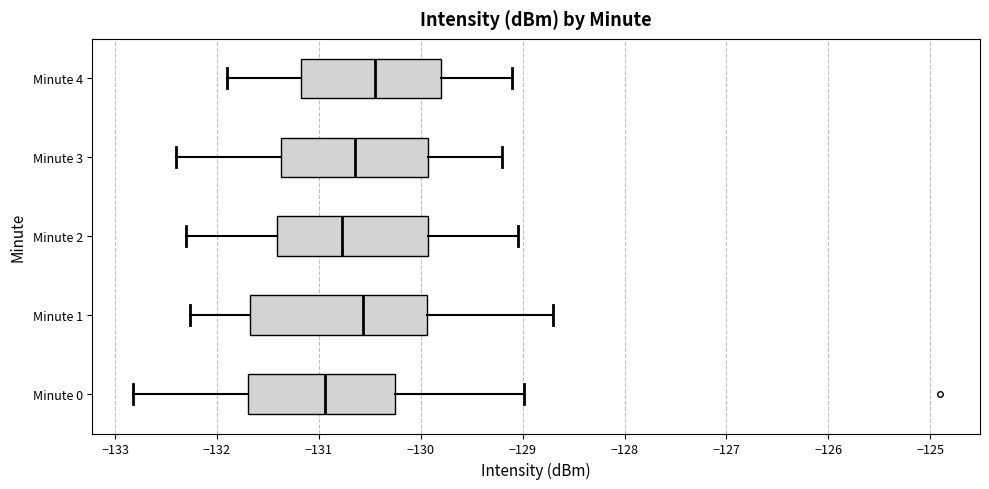

Reading bottom to top, read every box against the x-axis: the position of its median line, the range the box covers, and the ends of its whiskers. The values are not printed on the chart, so give them approximately, as read against the axis.

Minute 0: median -130.9, box -131.7 to -130.2, whiskers -132.8 to -129.0
Minute 1: median -130.6, box -131.7 to -129.9, whiskers -132.3 to -128.7
Minute 2: median -130.8, box -131.4 to -129.9, whiskers -132.3 to -129.0
Minute 3: median -130.6, box -131.4 to -129.9, whiskers -132.4 to -129.2
Minute 4: median -130.4, box -131.2 to -129.8, whiskers -131.9 to -129.1